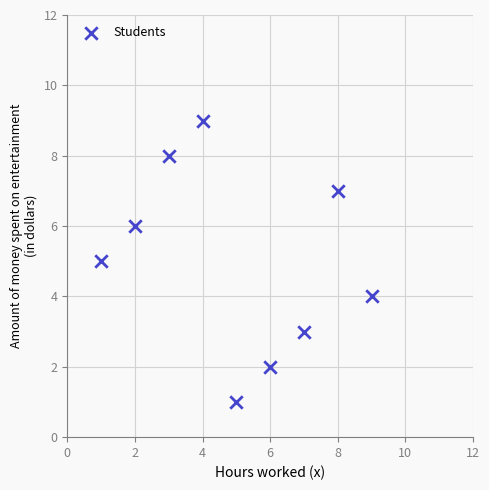

What is the range of X values (max minus min)?

8